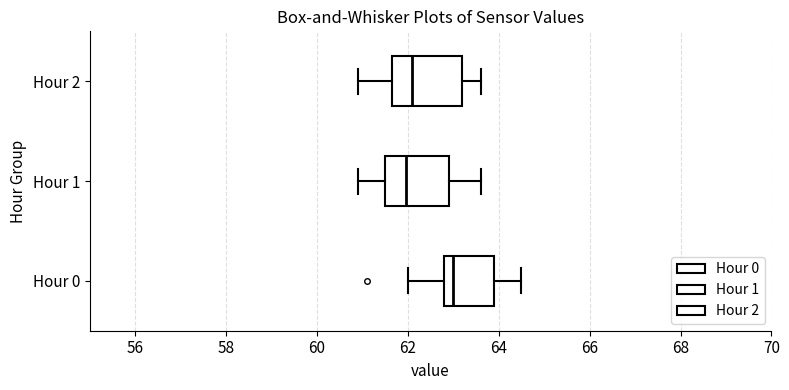

Reading bottom to top, read every box against the x-axis: the position of its median line, the range the box covers, and the ends of its whiskers. The values are not printed on the chart, so give them approximately, as read against the axis.

Hour 0: median 63.0, box 62.8 to 64.0, whiskers 62.0 to 64.6
Hour 1: median 62.0, box 61.6 to 63.0, whiskers 61.0 to 63.6
Hour 2: median 62.2, box 61.6 to 63.2, whiskers 61.0 to 63.6